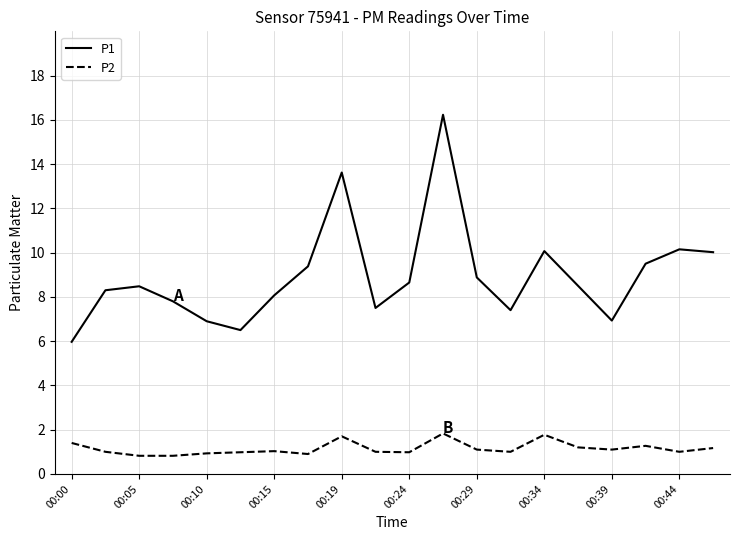

Which series has the widest spread of values?

P1